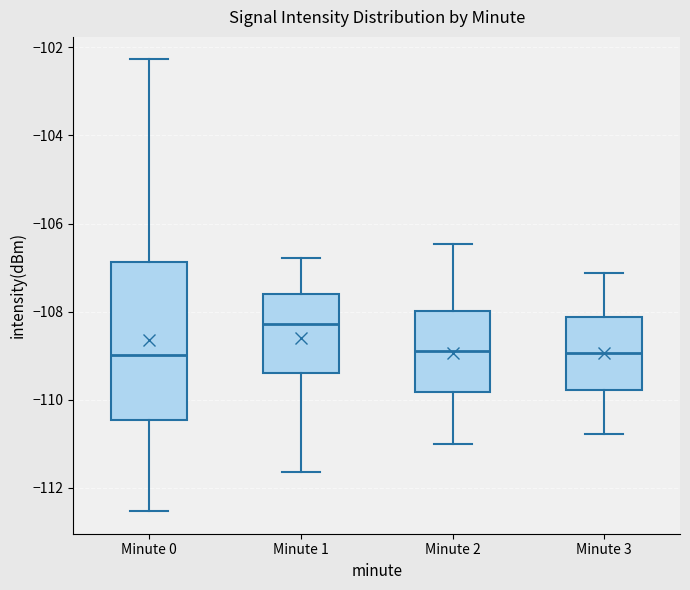

Reading left to right, transcribe this box plot: for each box, give where its median line is, the range the box spans, and where its two whiskers end, as read against the y-axis. The values are not printed on the chart, so give them approximately, as read against the axis.

Minute 0: median -109.0, box -110.4 to -106.8, whiskers -112.6 to -102.2
Minute 1: median -108.2, box -109.4 to -107.6, whiskers -111.6 to -106.8
Minute 2: median -109.0, box -109.8 to -108.0, whiskers -111.0 to -106.4
Minute 3: median -109.0, box -109.8 to -108.2, whiskers -110.8 to -107.2